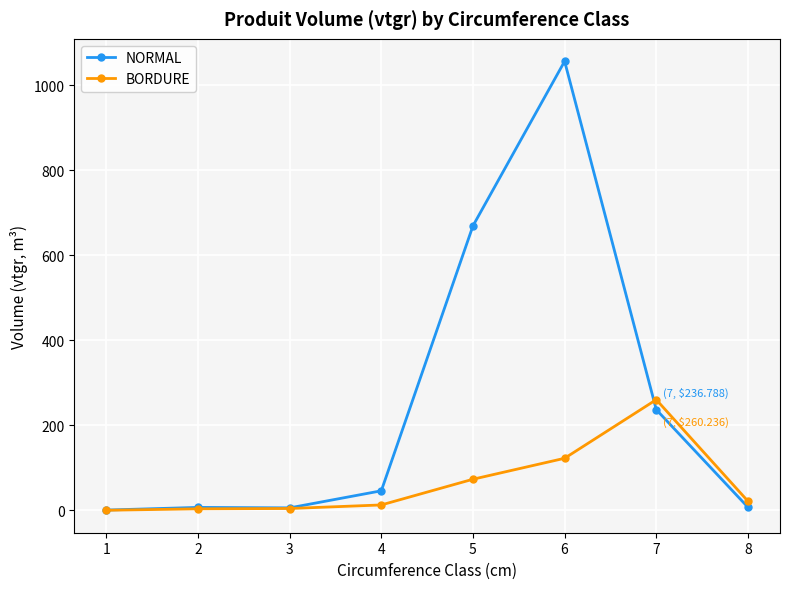

Which series has the largest range (max minus min)?

NORMAL